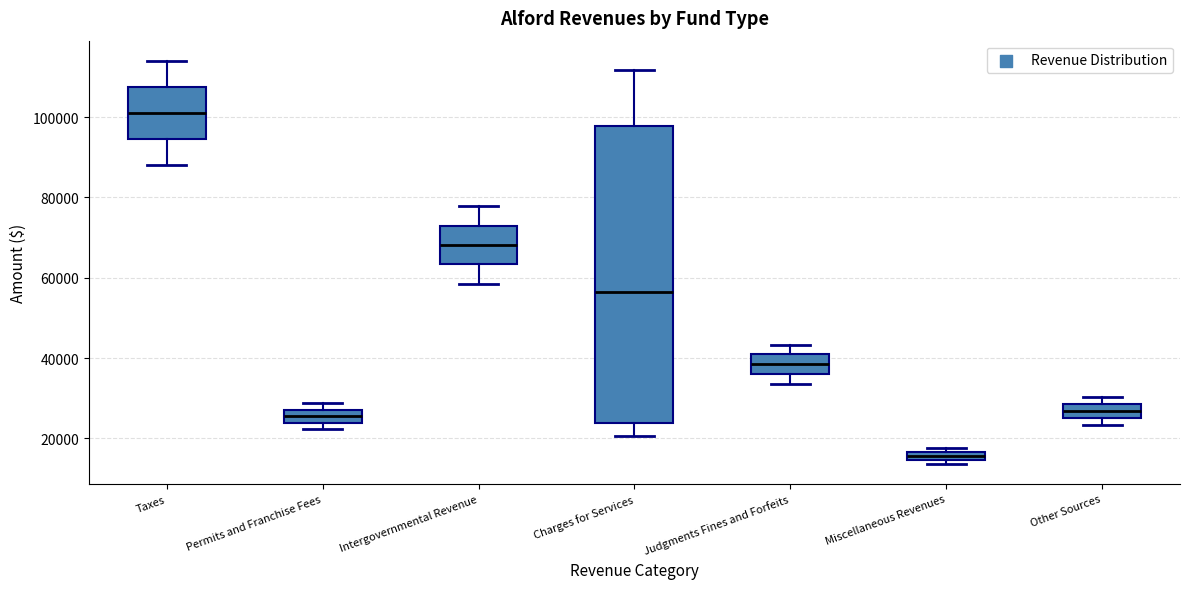

Which box's median line is the highest?

Taxes